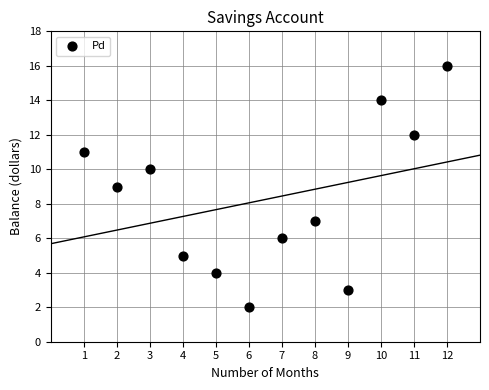

What is the average X value?

6